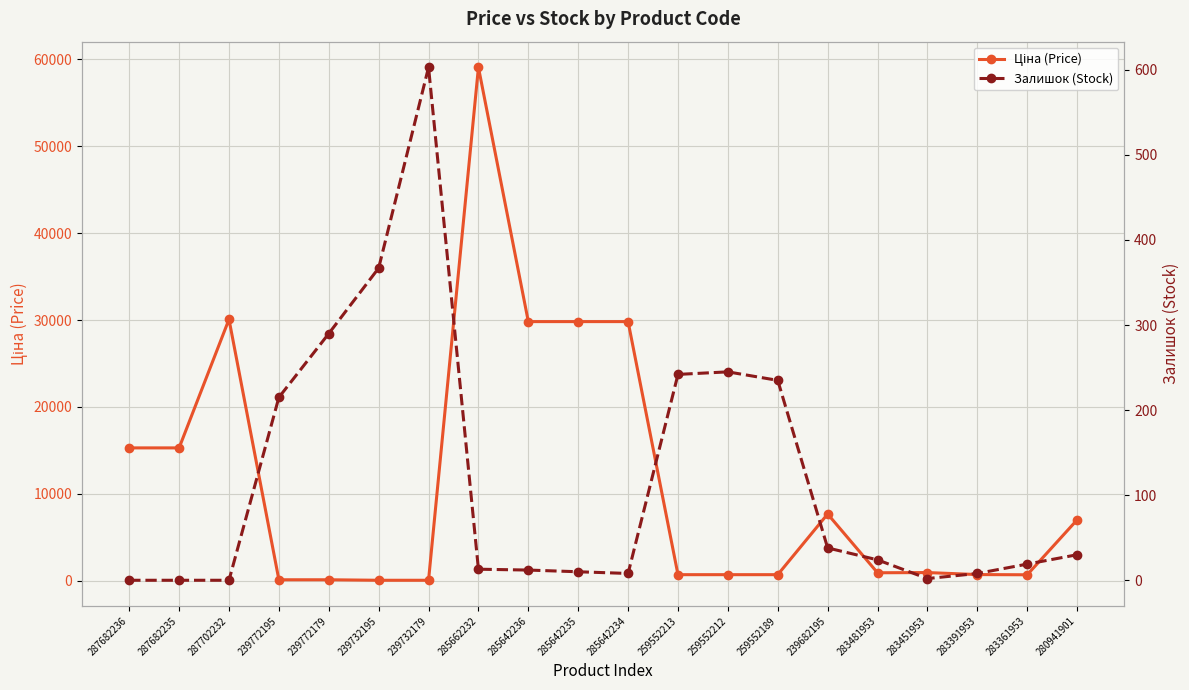

What is the approximate value of Залишок (Stock) at 285642236?

12.0